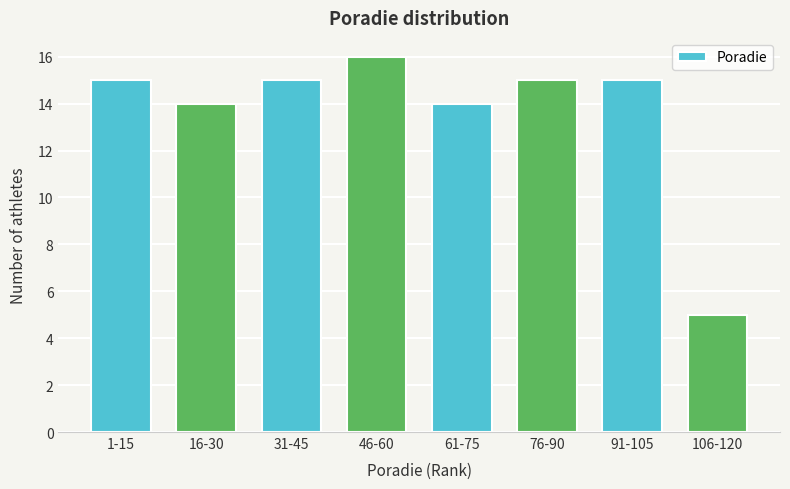

Reading left to right, list all the values displayed in this chart.

1-15=15	16-30=14	31-45=15	46-60=16	61-75=14	76-90=15	91-105=15	106-120=5